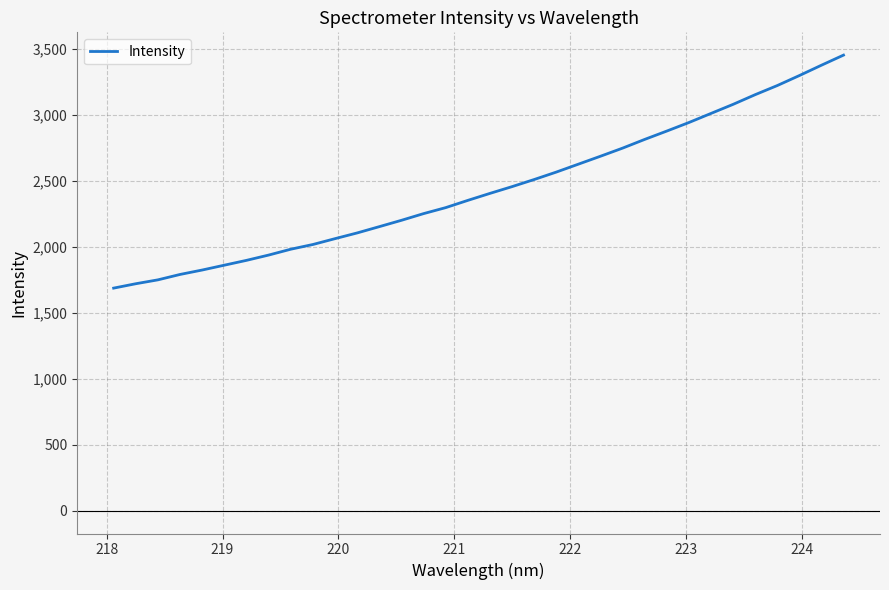

What is the greatest value displayed?

3453.2